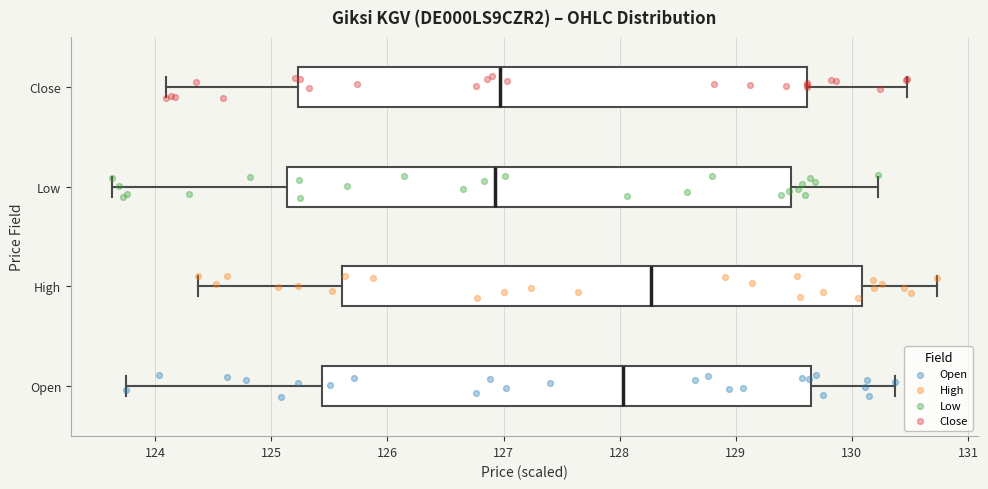

Reading bottom to top, transcribe this box plot: for each box, give where its median line is, the range the box spans, and where its two whiskers end, as read against the x-axis. The values are not printed on the chart, so give them approximately, as read against the axis.

Open: median 128.0, box 125.4 to 129.6, whiskers 123.8 to 130.4
High: median 128.3, box 125.6 to 130.1, whiskers 124.4 to 130.7
Low: median 126.9, box 125.1 to 129.5, whiskers 123.6 to 130.2
Close: median 127.0, box 125.2 to 129.6, whiskers 124.1 to 130.5